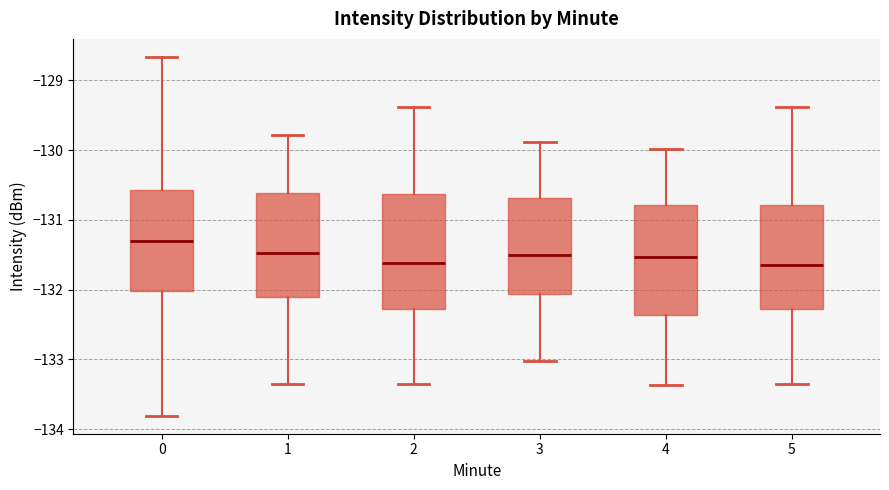

Where does the upper whisker of the box at x = 5 end on the y-axis? The values are not printed on the chart, so give them approximately, as read against the axis.

-129.4